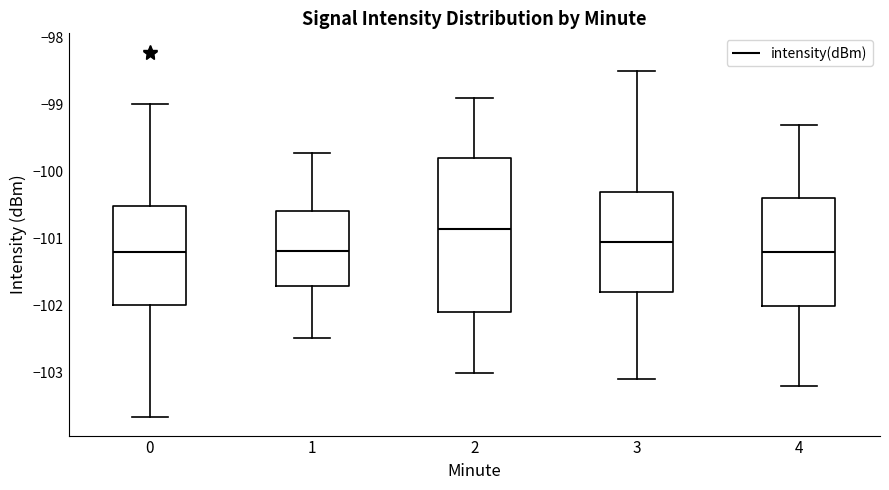

Reading left to right, read every box against the y-axis: the position of its median line, the range the box covers, and the ends of its whiskers. The values are not printed on the chart, so give them approximately, as read against the axis.

0: median -101.2, box -102.0 to -100.5, whiskers -103.7 to -99.0
1: median -101.2, box -101.7 to -100.6, whiskers -102.5 to -99.7
2: median -100.8, box -102.1 to -99.8, whiskers -103.0 to -98.9
3: median -101.0, box -101.8 to -100.3, whiskers -103.1 to -98.5
4: median -101.2, box -102.0 to -100.4, whiskers -103.2 to -99.3